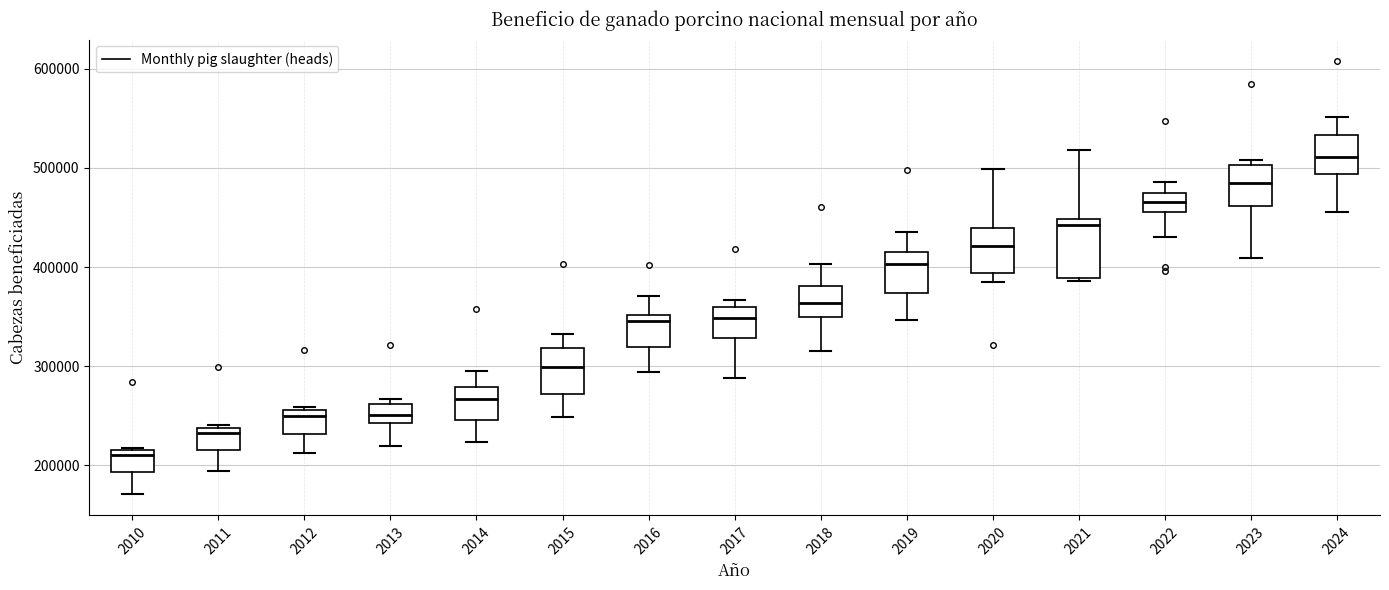

Where does the median line of the box at x = 2018 sit on the y-axis? The values are not printed on the chart, so give them approximately, as read against the axis.

360000